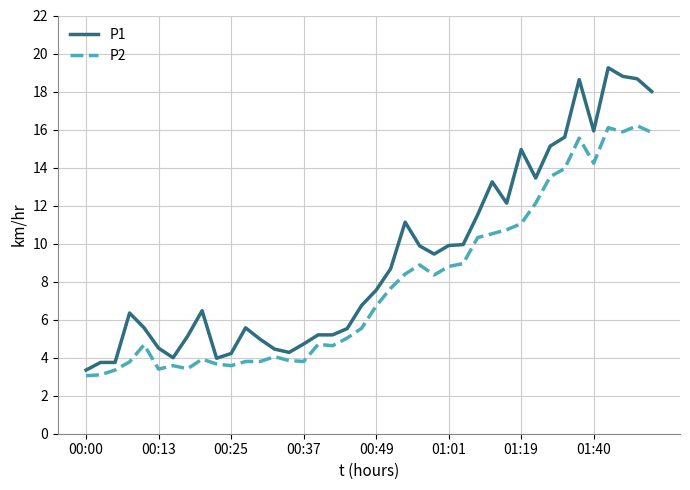

What is the difference between the maximum and minimum values in the P1 series?

15.9